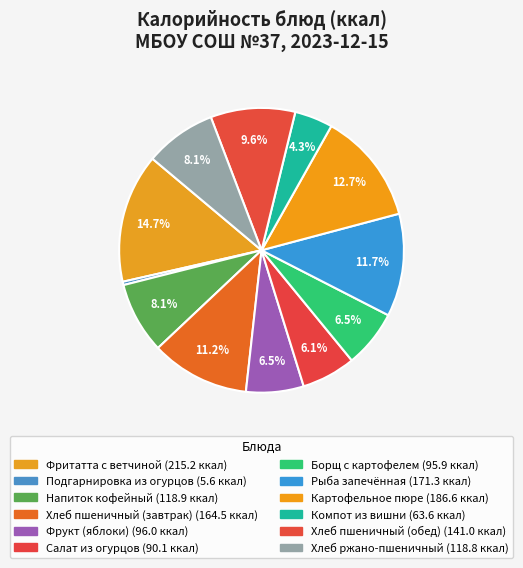

How many segments does this pie chart have?

12